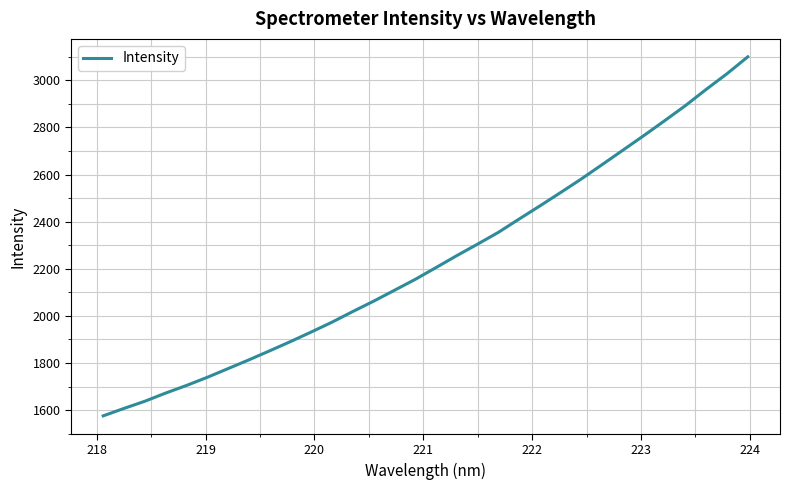

What is the maximum value shown in the chart?

3099.9